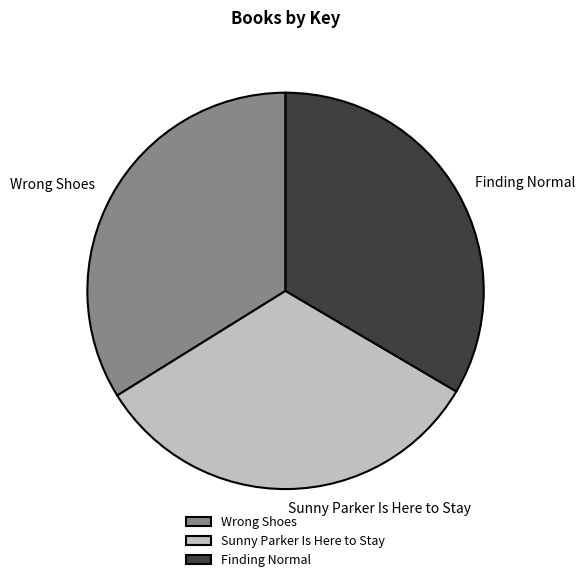

Combined, do Wrong Shoes and Finding Normal account for over 50%?

Yes